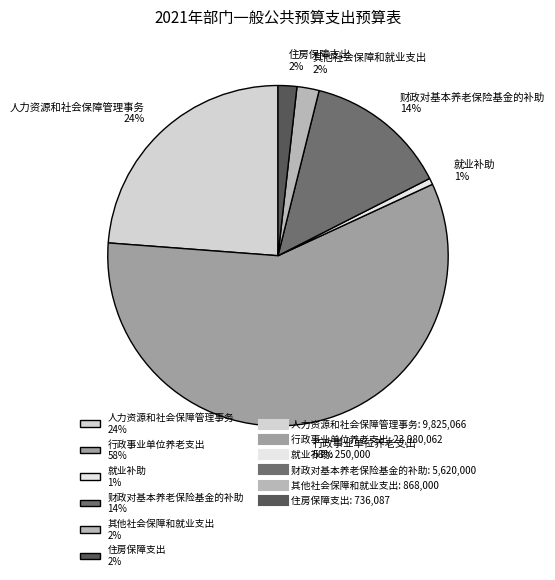

To the nearest percent, what is the combined percentage of 住房保障支出 2% and 人力资源和社会保障管理事务 24%?

26%